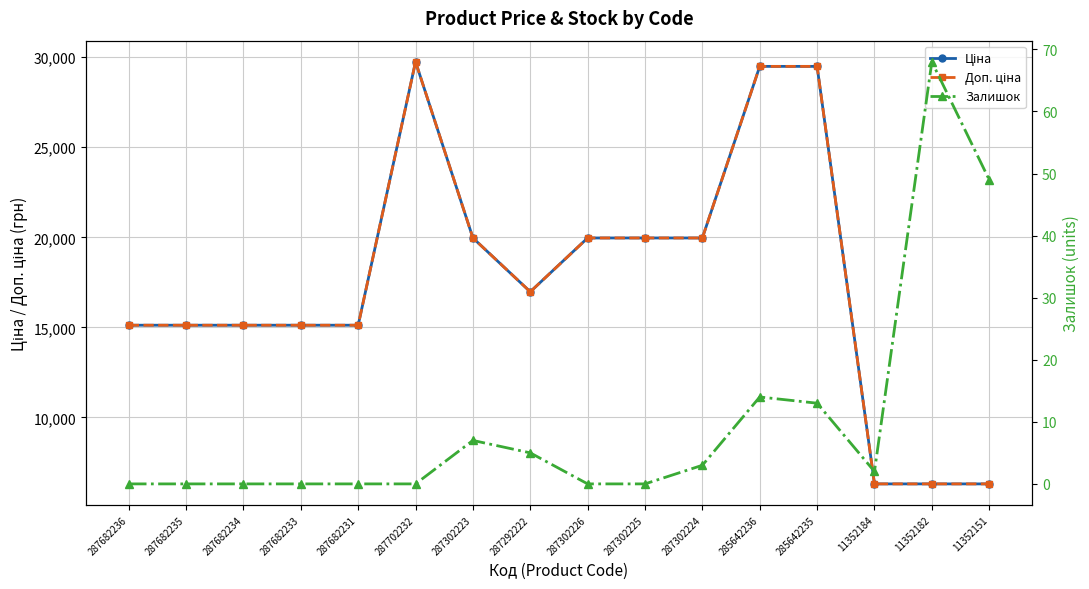

Reading right to left, transcribe all the data shown in this chart.

Ціна: 6308.8	6308.8	6308.8	29491.5	29491.5	19964.2	19964.2	19964.2	16976.3	19964.2	29747.2	15120.0	15120.0	15120.0	15120.0	15120.0
Доп. ціна: 6308.8	6308.8	6308.8	29491.5	29491.5	19964.2	19964.2	19964.2	16976.3	19964.2	29747.2	15120.0	15120.0	15120.0	15120.0	15120.0
Залишок: 49.0	68.0	2.0	13.0	14.0	3.0	0.0	0.0	5.0	7.0	0.0	0.0	0.0	0.0	0.0	0.0